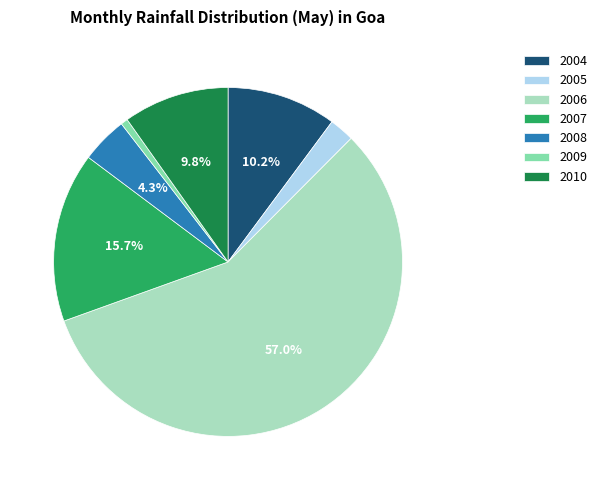

Approximately how many times larger is the value at 2007 compared to 2004?

1.5